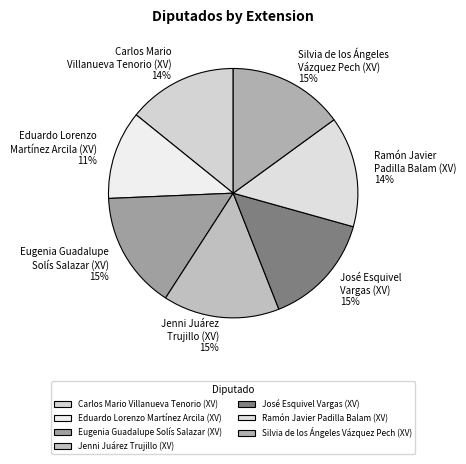

Do Carlos Mario Villanueva Tenorio (XV) and Eugenia Guadalupe Solís Salazar (XV) together represent more than half of the pie?

No